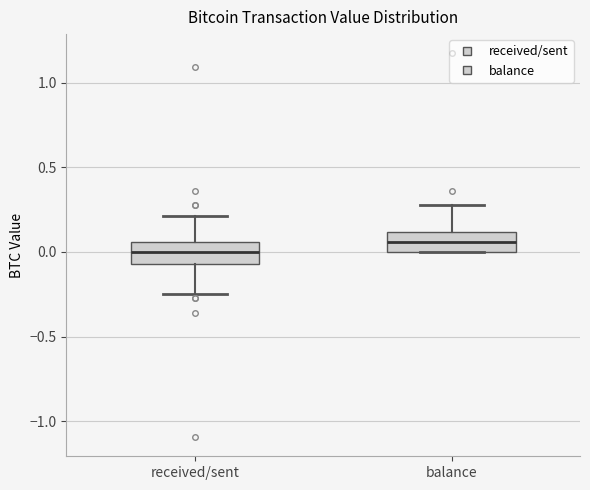

Which box's median line is the lowest?

received/sent